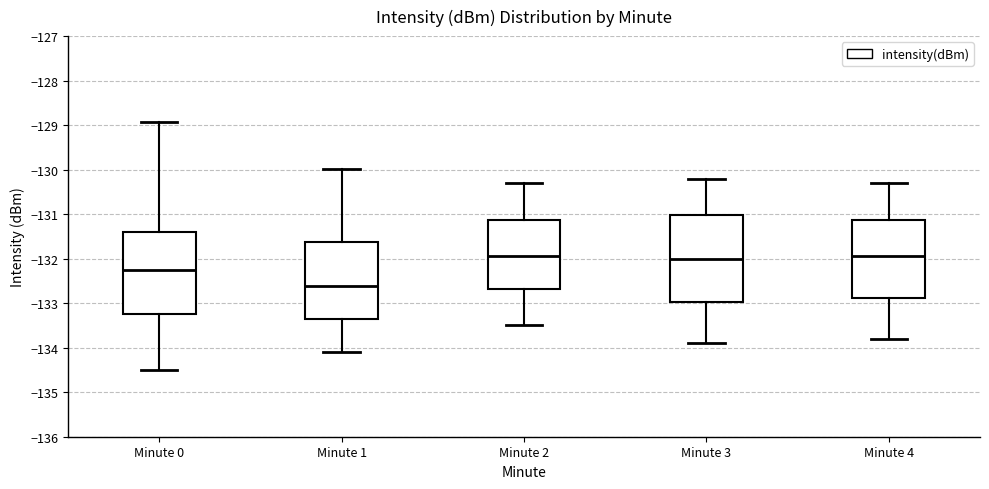

Where does the median line of the box for Minute 1 sit on the y-axis? The values are not printed on the chart, so give them approximately, as read against the axis.

-132.6